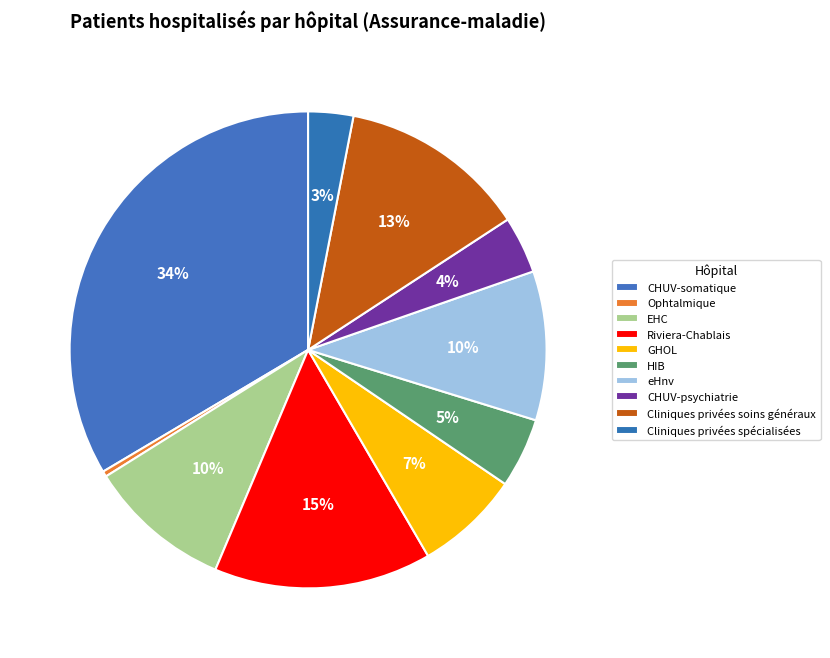

To the nearest percent, what is the combined percentage of GHOL and EHC?

17%